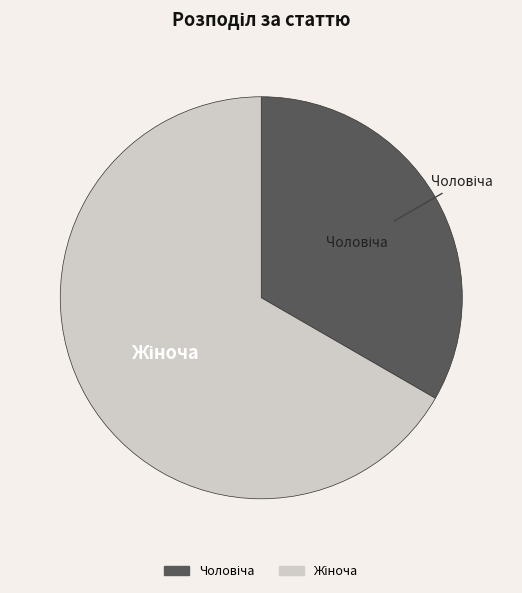

Is there a majority slice in this chart?

Yes